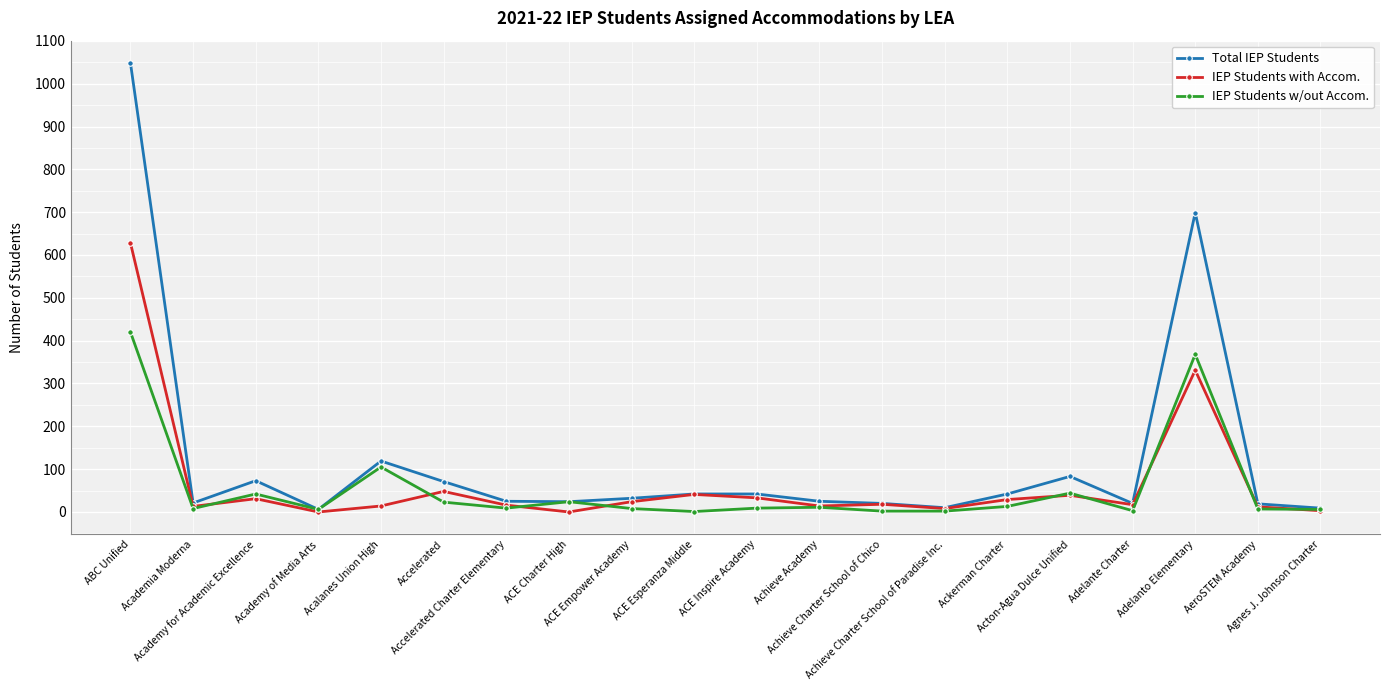

What is the spread (max minus min) of values at Acton-Agua Dulce Unified?

44